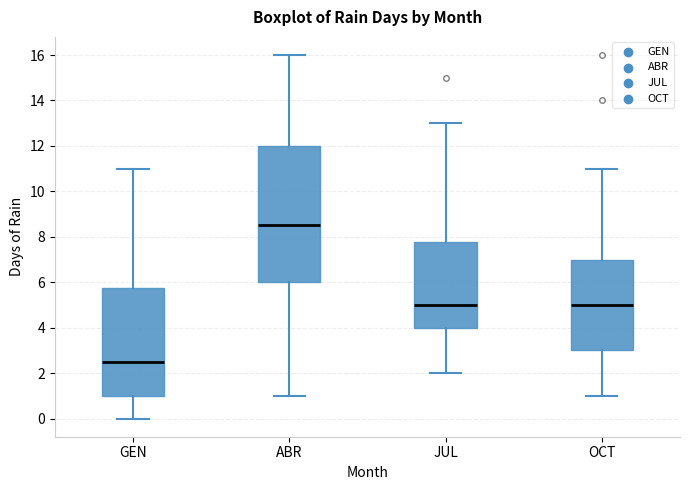

Which box's median line is the highest?

ABR